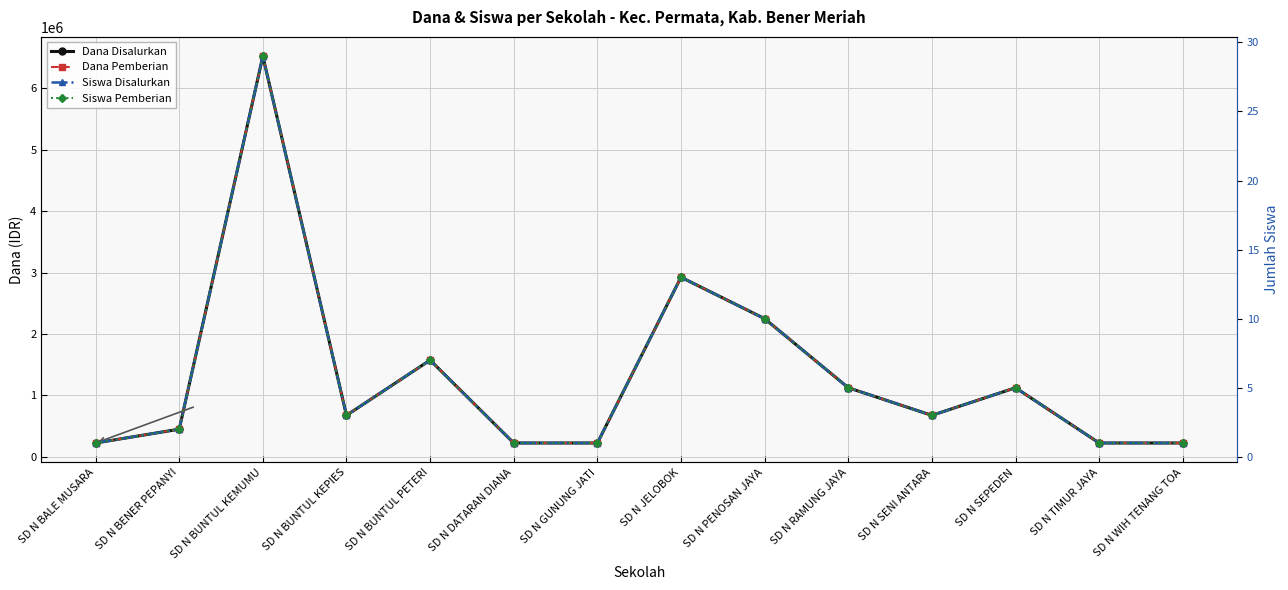

What is the sum of the Siswa Disalurkan values at SD N WIH TENANG TOA and SD N GUNUNG JATI?

2